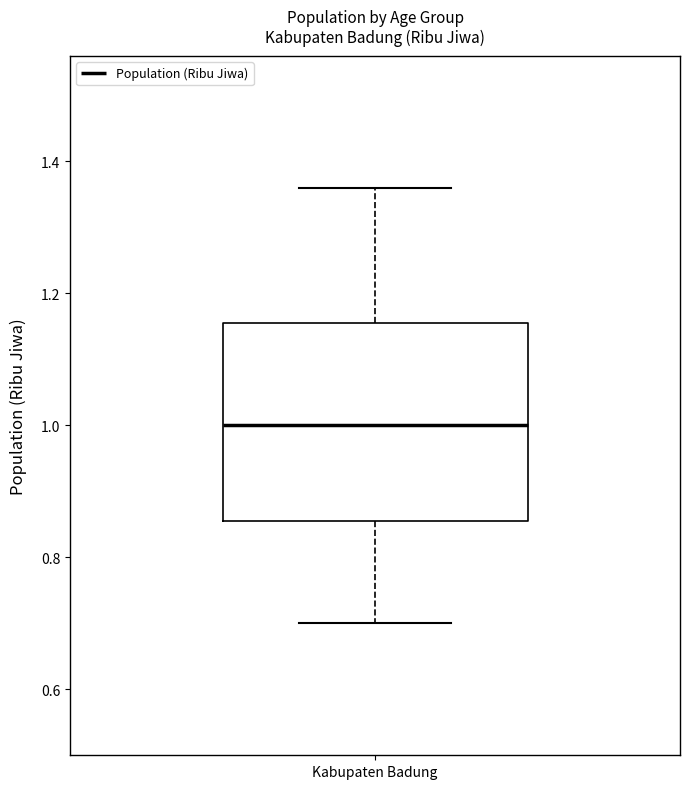

Read this box plot against the y-axis: the position of the median line, the range covered by the box, and the ends of both whiskers. The values are not printed on the chart, so give them approximately, as read against the axis.

median 1.00, box 0.86 to 1.16, whiskers 0.70 to 1.36